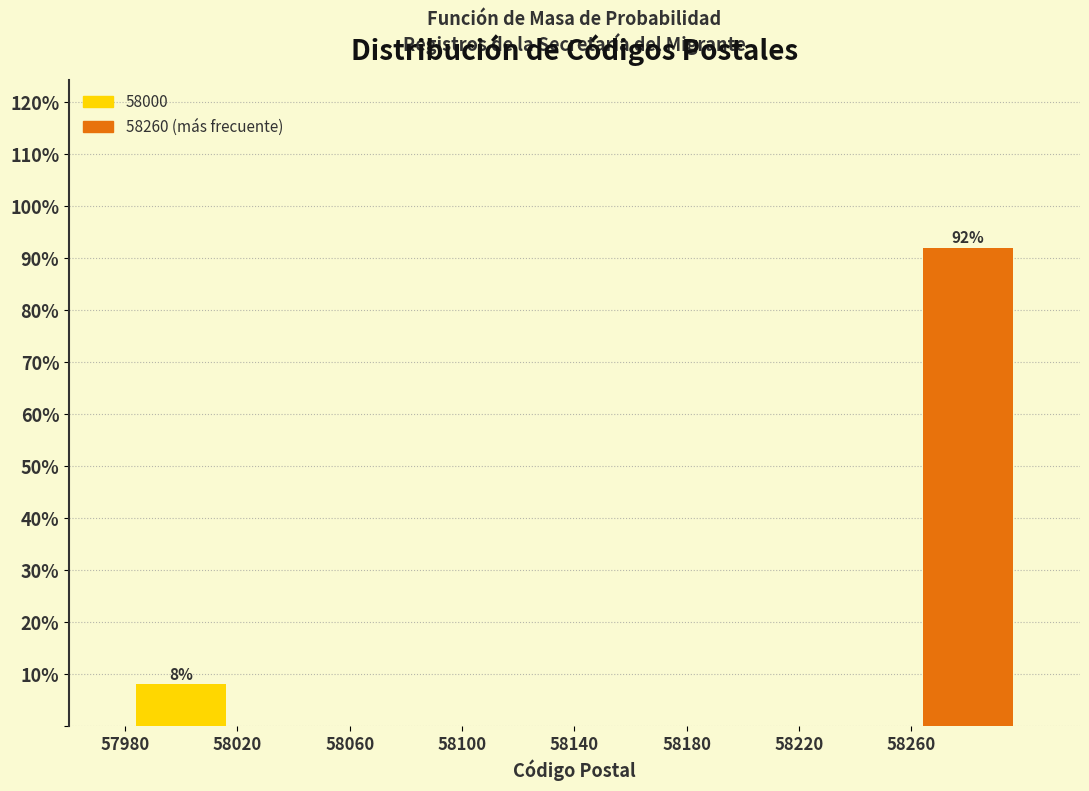

Which range on the x-axis has the tallest bar?

58260 to 58300